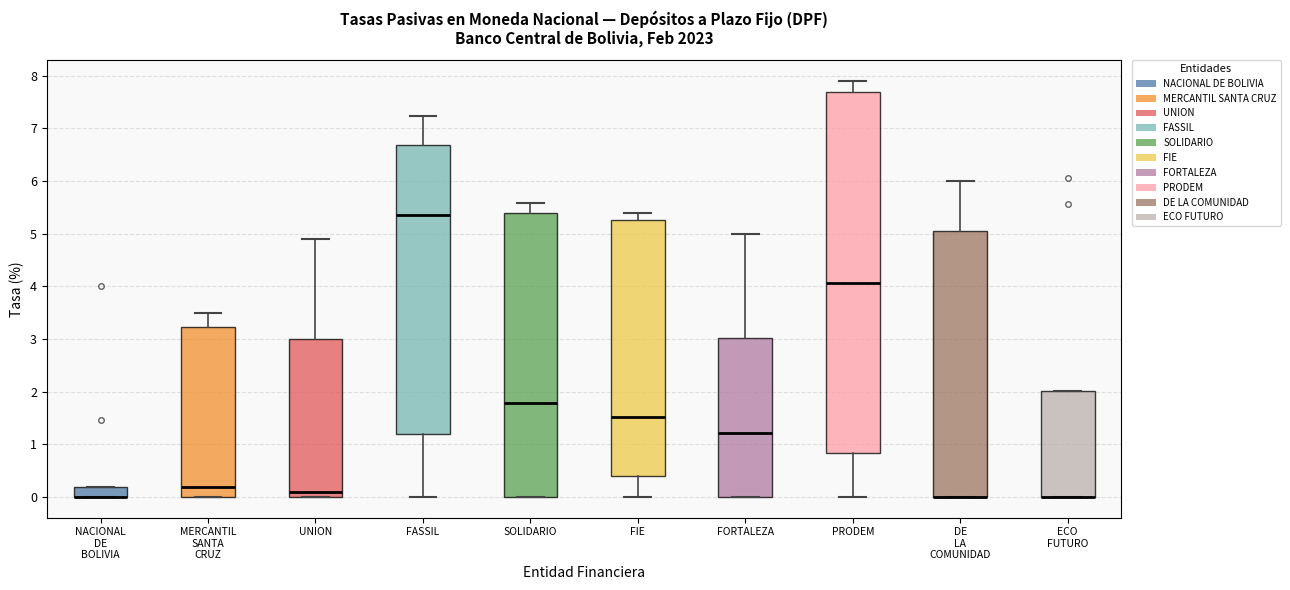

Reading left to right, read every box against the y-axis: the position of its median line, the range the box covers, and the ends of its whiskers. The values are not printed on the chart, so give them approximately, as read against the axis.

NACIONAL DE BOLIVIA: median 0.0 (drawn on the box's lower edge), box 0.0 to 0.2, whiskers 0.0 to 0.2
MERCANTIL SANTA CRUZ: median 0.2, box 0.0 to 3.2, whiskers 0.0 to 3.5
UNION: median 0.1, box 0.0 to 3.0, whiskers 0.0 to 4.9
FASSIL: median 5.3, box 1.2 to 6.7, whiskers 0.0 to 7.2
SOLIDARIO: median 1.8, box 0.0 to 5.4, whiskers 0.0 to 5.6
FIE: median 1.5, box 0.4 to 5.3, whiskers 0.0 to 5.4
FORTALEZA: median 1.2, box 0.0 to 3.0, whiskers 0.0 to 5.0
PRODEM: median 4.1, box 0.8 to 7.7, whiskers 0.0 to 7.9
DE LA COMUNIDAD: median 0.0 (drawn on the box's lower edge), box 0.0 to 5.0, whiskers 0.0 to 6.0
ECO FUTURO: median 0.0 (drawn on the box's lower edge), box 0.0 to 2.0, whiskers 0.0 to 2.0